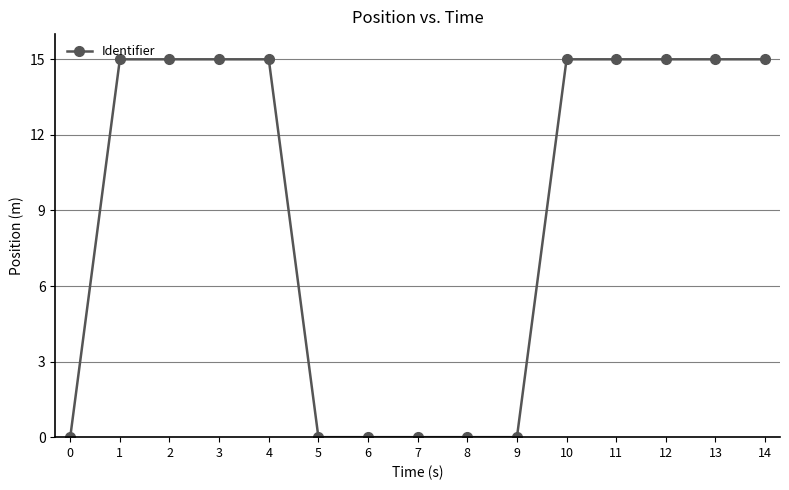

What is the change in value from 0 to 3?

+15.0